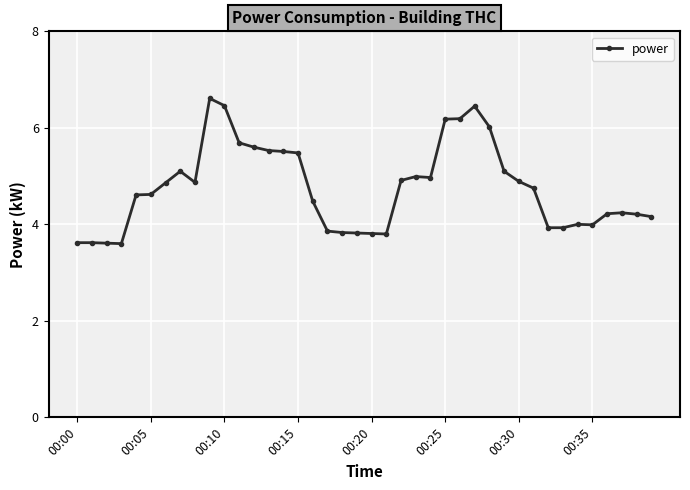

What is the value of the 13th point from the left?

5.6